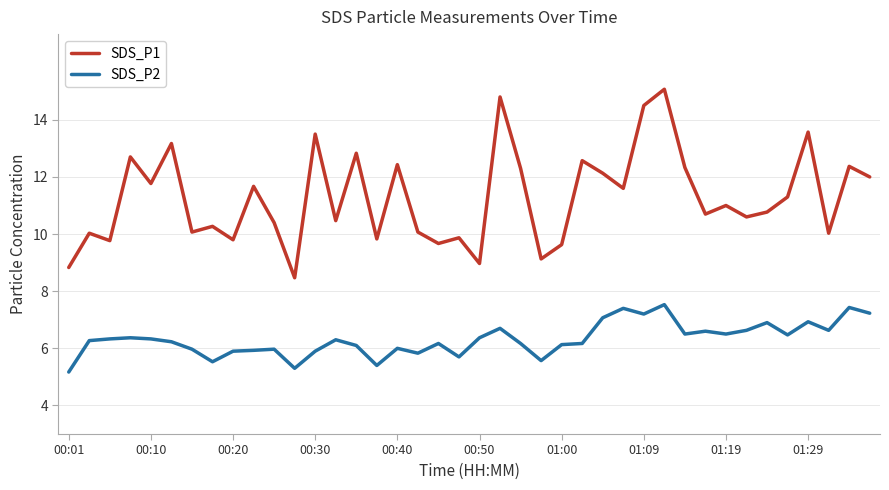

What is the sum of all SDS_P2 values?

252.8